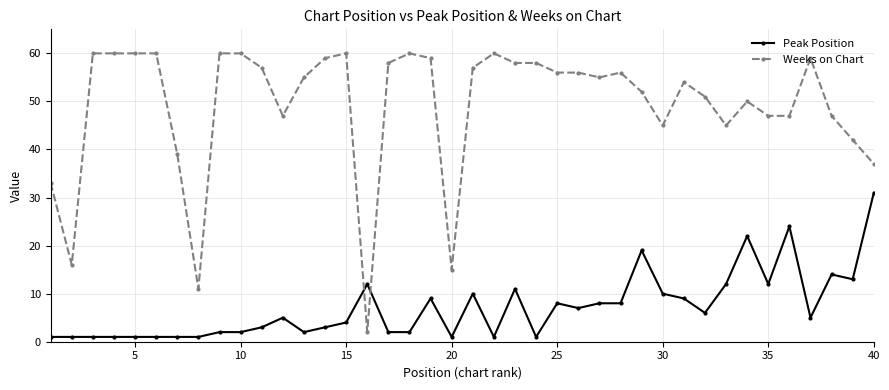

List the series in order of their peak value, lowest first.

Peak Position, Weeks on Chart